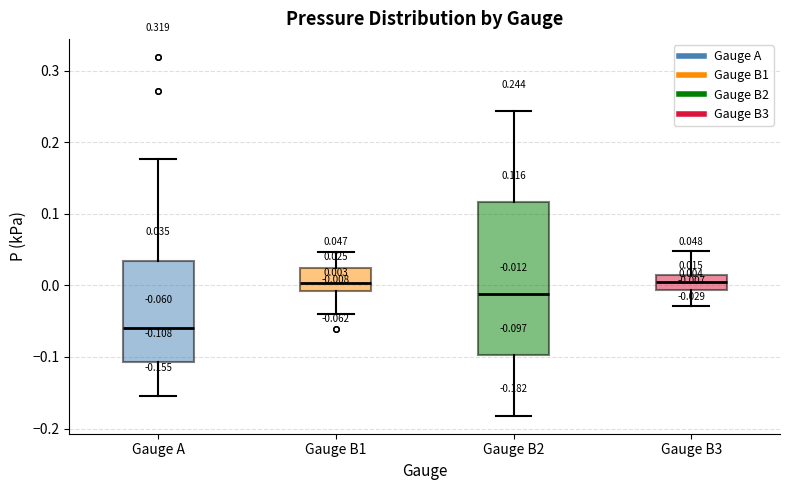

Which box's median line is the lowest?

Gauge A